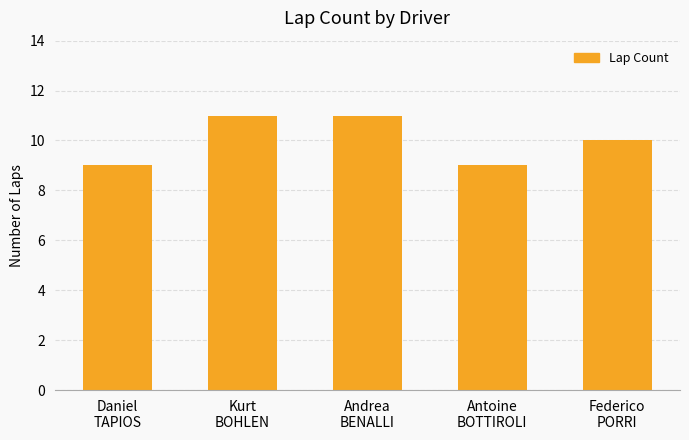

What is the maximum value shown in the chart?

11